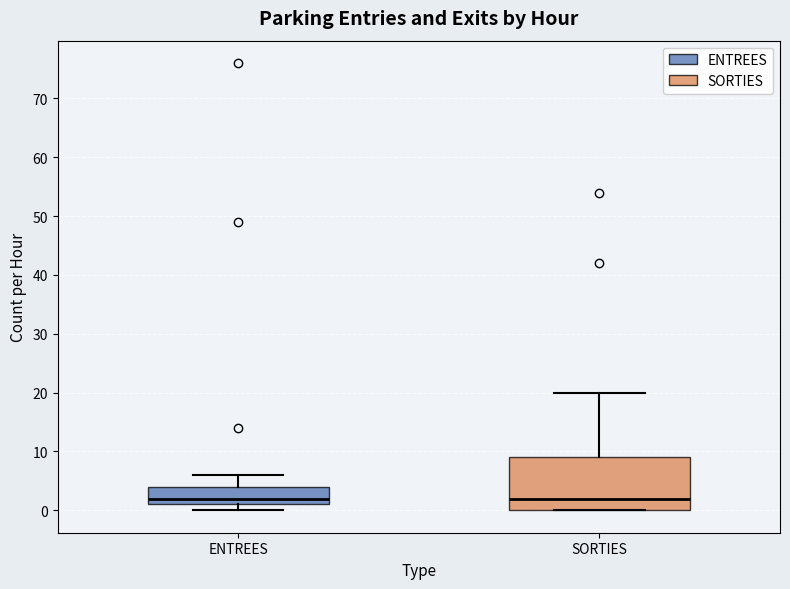

Which box is the tallest, from its lower edge to its upper edge?

SORTIES